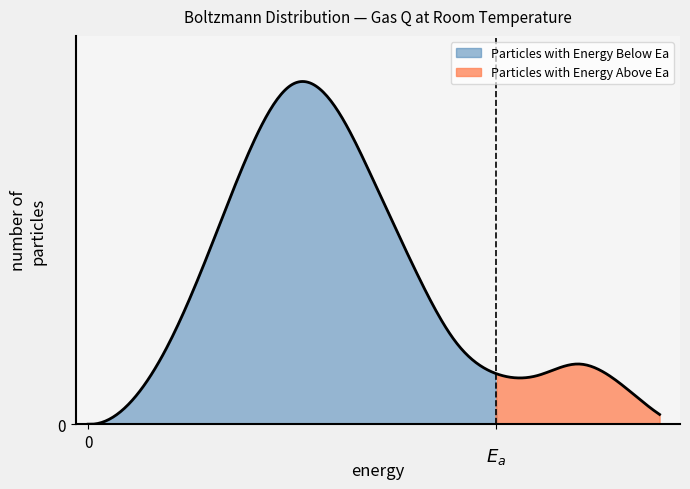

Is the value of Particles with Energy Below Ea at 7 greater than the value of Particles with Energy Above Ea at 0?

Yes